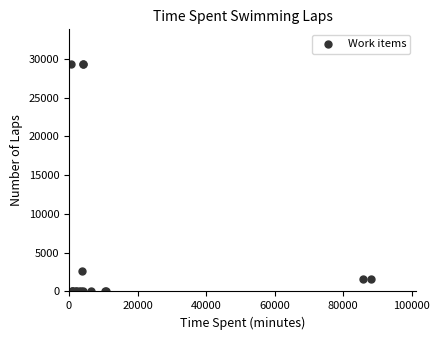

What Y value in the scatter plot is closest to 14702?

2589.0